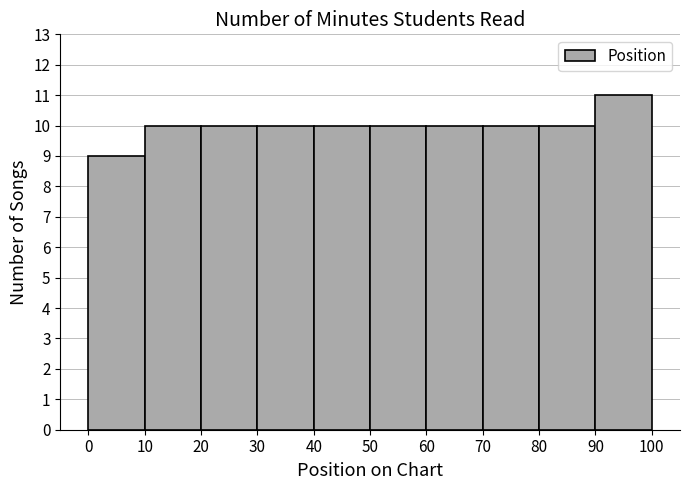

Over which range of the x-axis is the bar tallest?

90 to 100